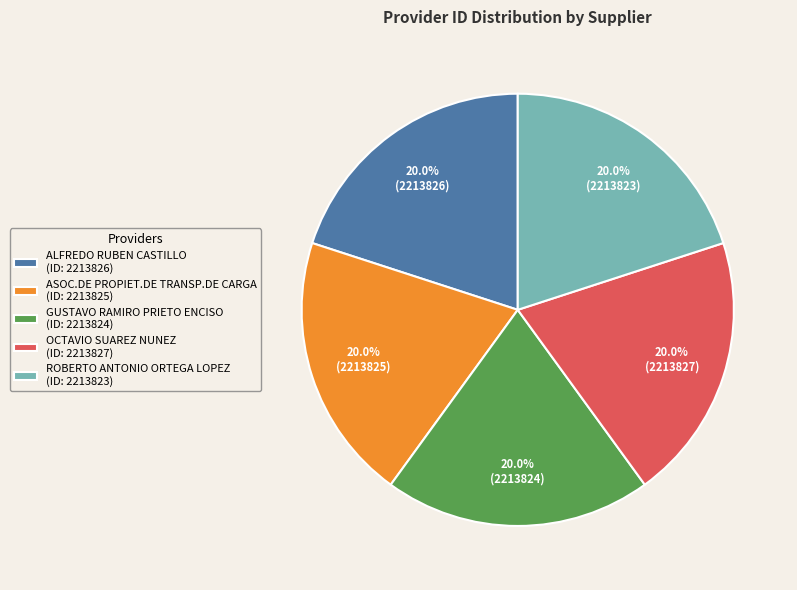

Is there a majority slice in this chart?

No